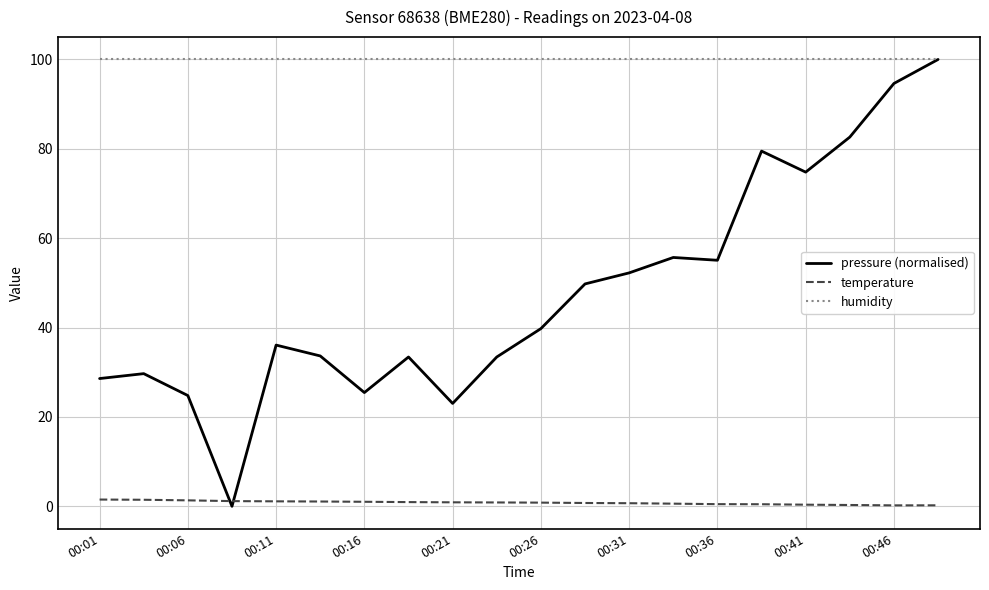

True or false: humidity and temperature intersect in this chart.

False